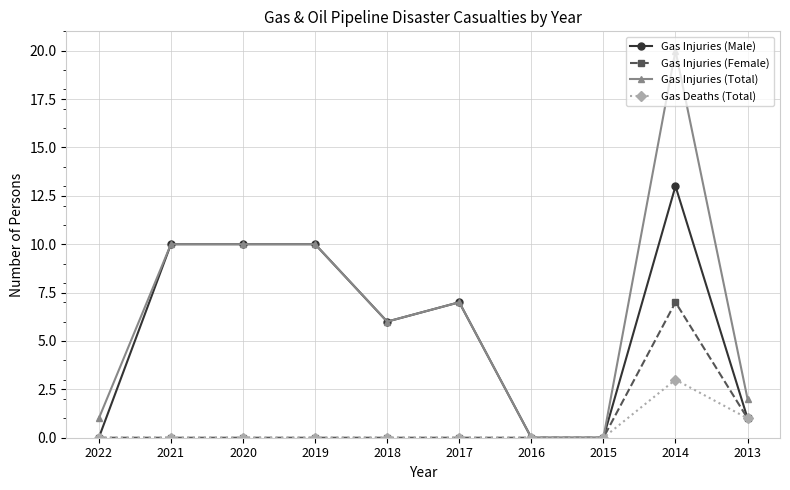

At which category is the sum across all series the highest?

2014